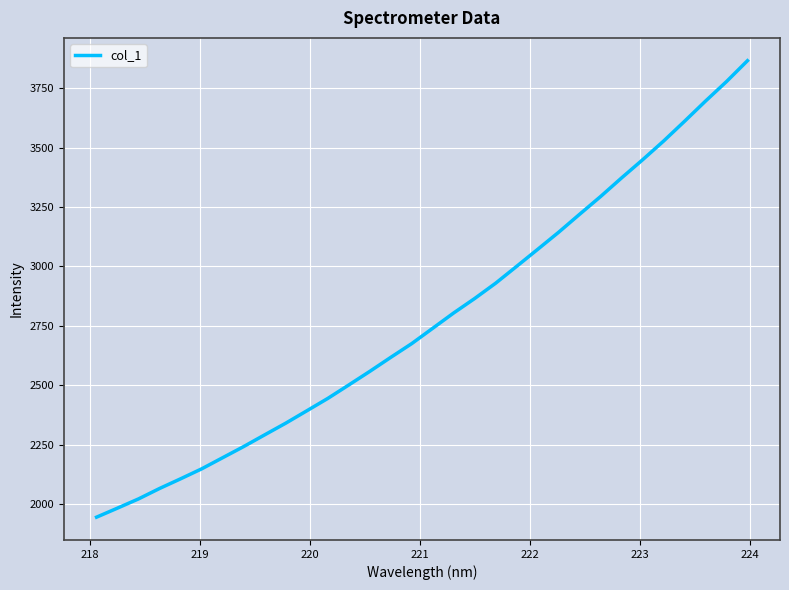

What is the greatest value displayed?

3865.2